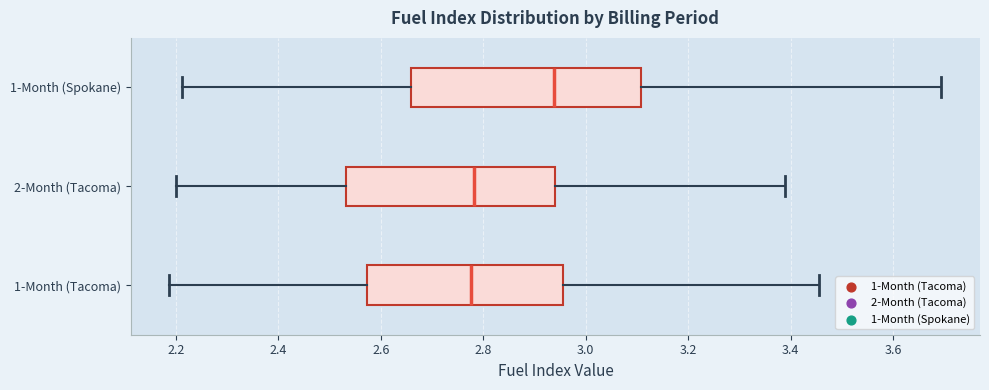

Where is the right edge of the box for 2-Month (Tacoma) on the x-axis? The values are not printed on the chart, so give them approximately, as read against the axis.

2.94